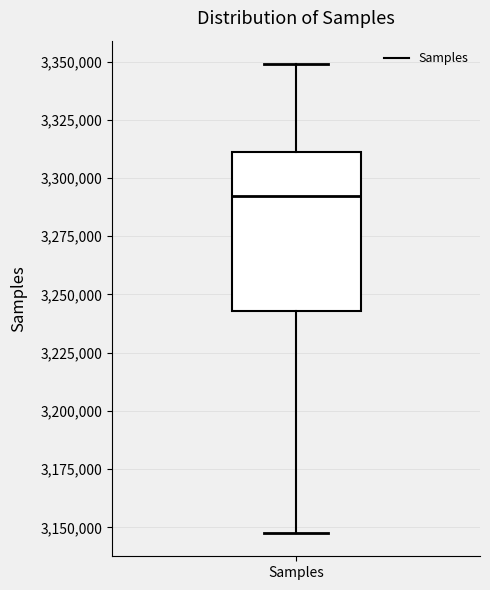

Transcribe this box plot: give where the median line is, the range the box spans, and where the two whiskers end, as read against the y-axis. The values are not printed on the chart, so give them approximately, as read against the axis.

median 3290000, box 3245000 to 3310000, whiskers 3150000 to 3350000